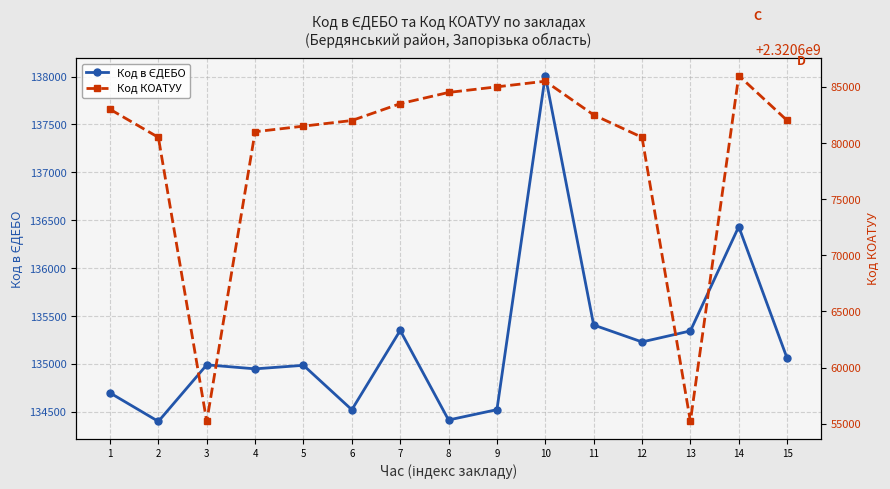

Is this an area chart (filled region under the line)?

No